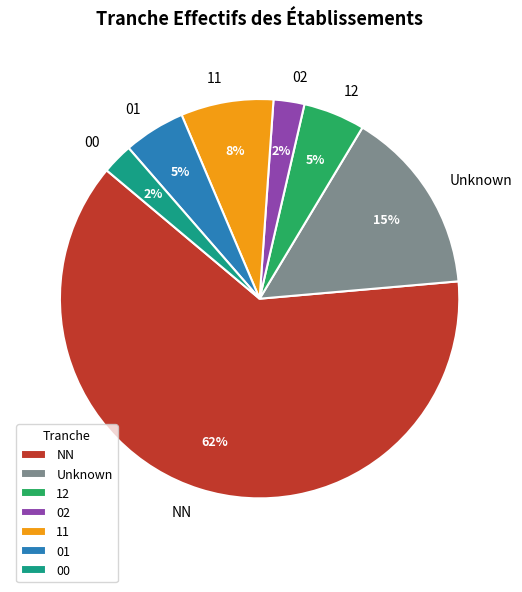

The 11 slice represents 8% of the pie. True or false?

True